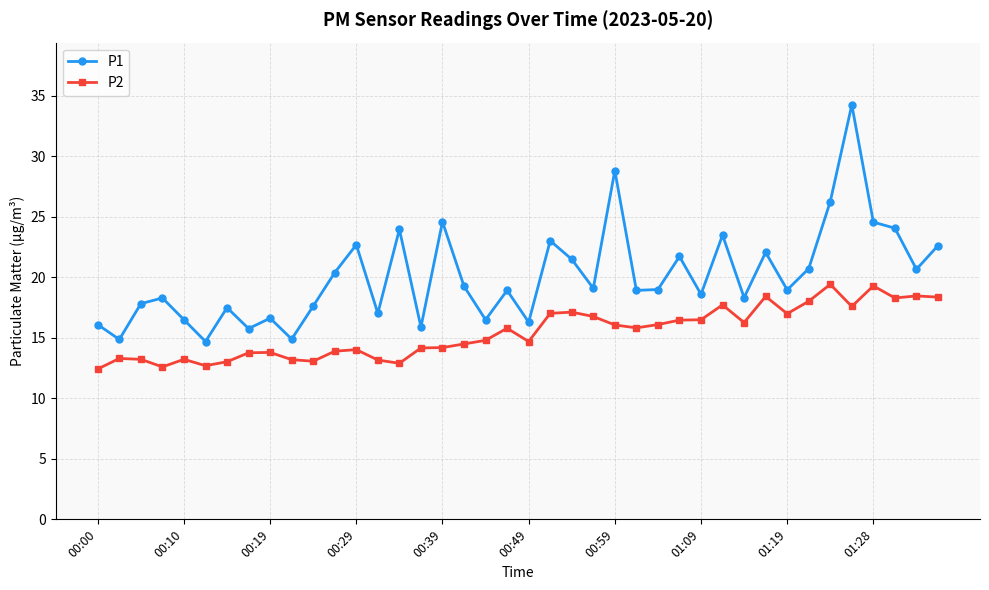

Which series has the largest range (max minus min)?

P1